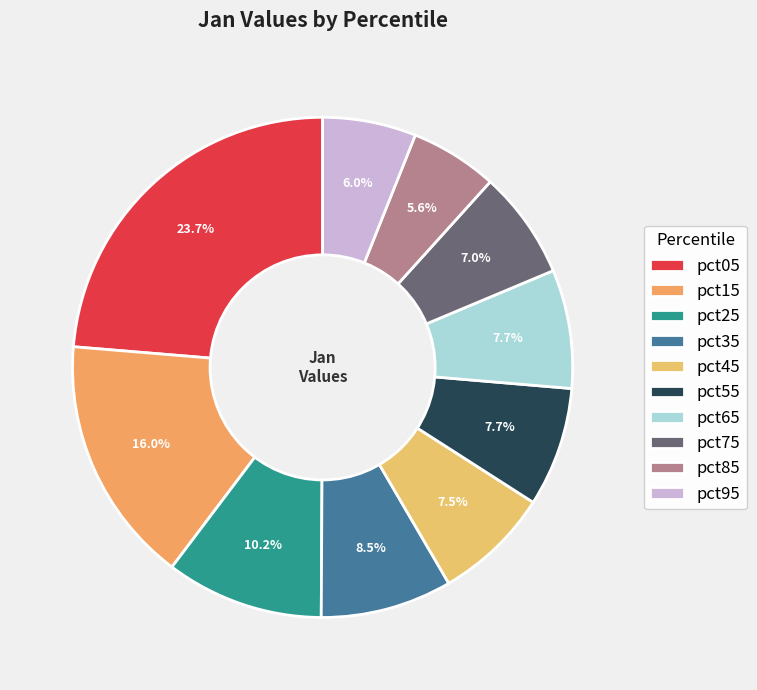

To the nearest percent, what portion does pct45 represent?

8%